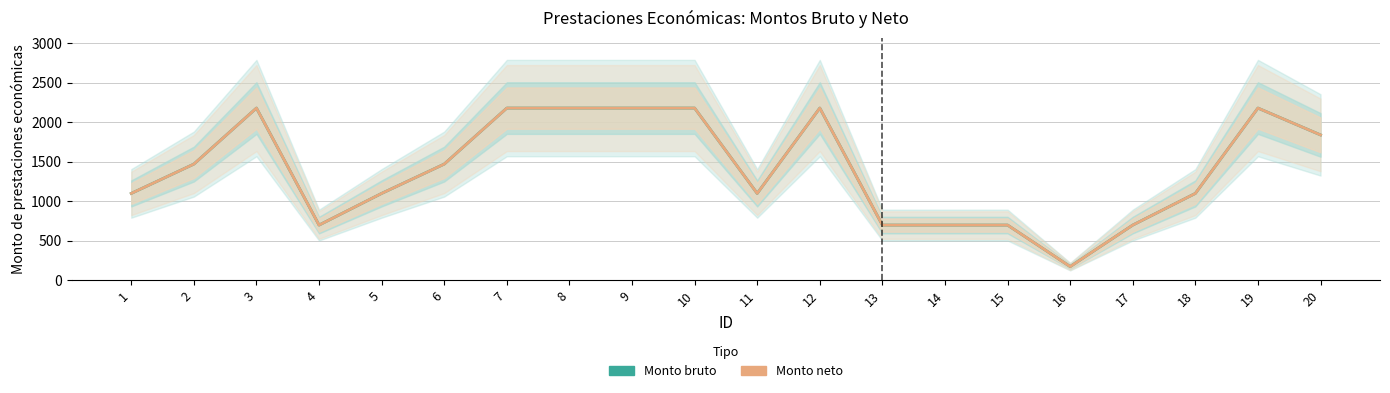

True or false: Monto bruto and Monto neto cross at least once.

False